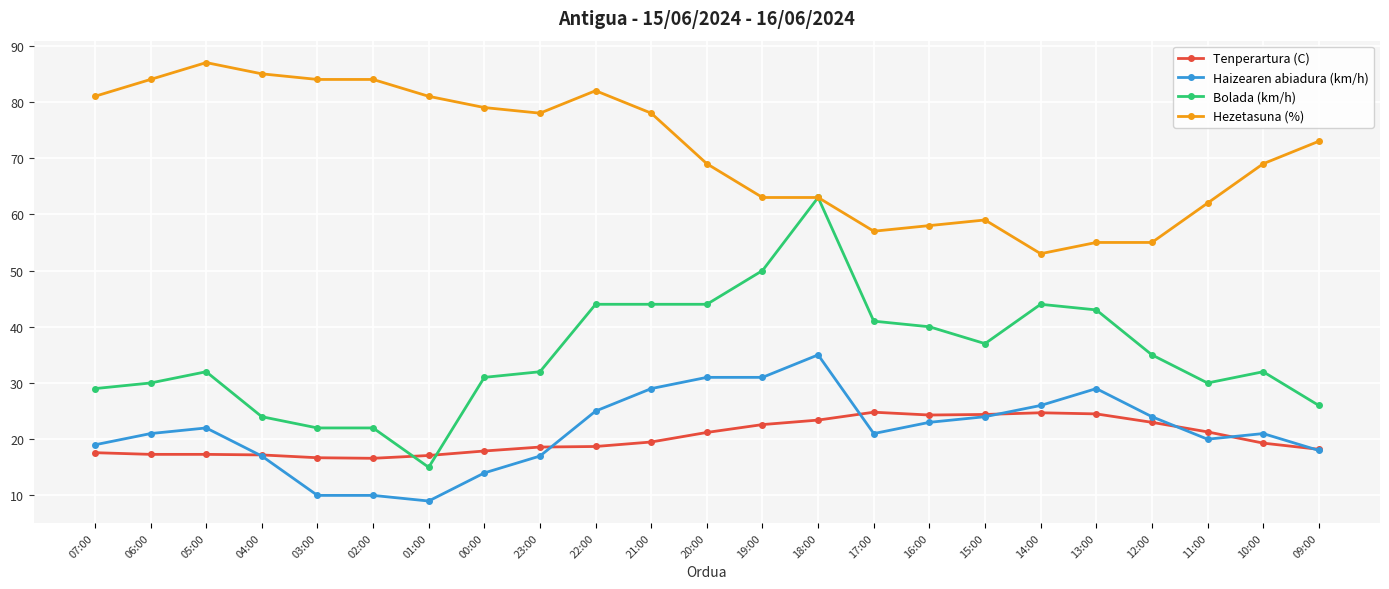

What is the sum of the Hezetasuna (%) values at 01:00 and 15:00?

140.0